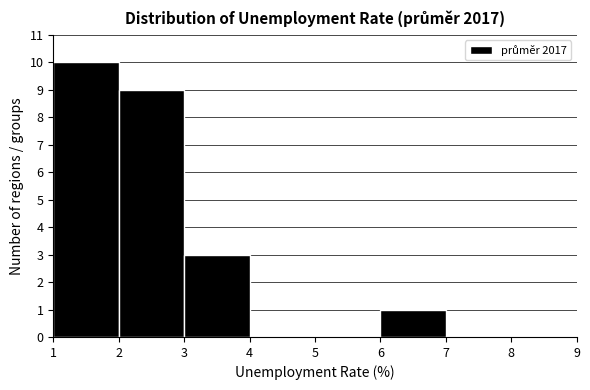

What is the height of the bar covering 6 to 7 on the x-axis? The values are not printed on the chart, so give them approximately, as read against the axis.

1